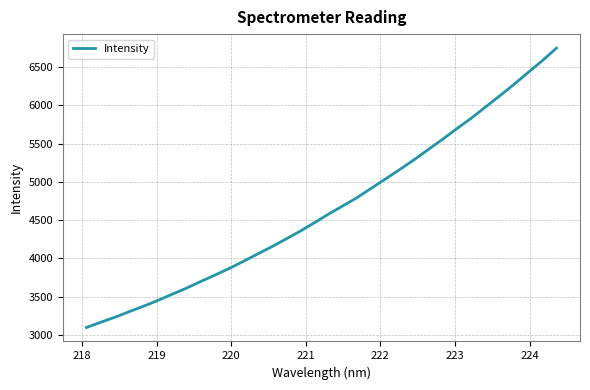

Reading left to right, list all the values displayed in this chart.

3097.6	3165.8	3231.6	3304.3	3375.4	3450.5	3531.3	3610.4	3696.7	3781.0	3867.6	3960.9	4057.4	4152.6	4253.7	4356.1	4466.9	4580.6	4687.5	4795.6	4918.4	5040.5	5163.0	5290.0	5423.9	5557.1	5696.1	5830.0	5976.6	6122.3	6272.0	6428.7	6583.1	6748.1